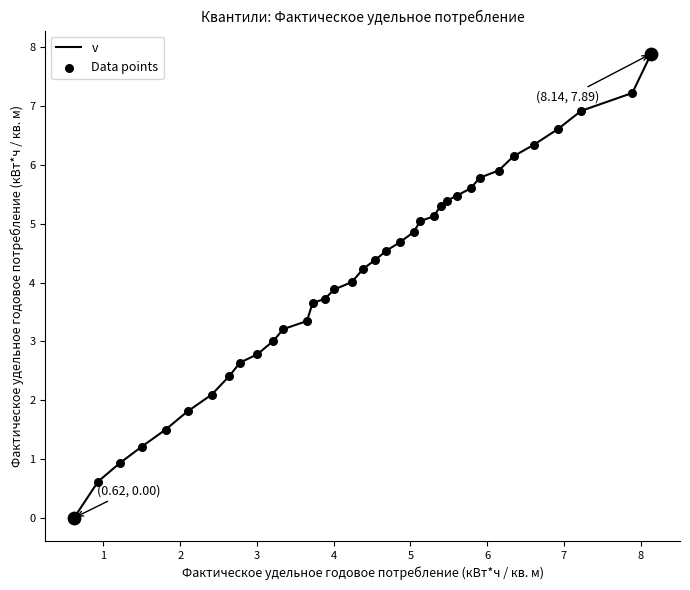

How many lines are shown in the chart?

1